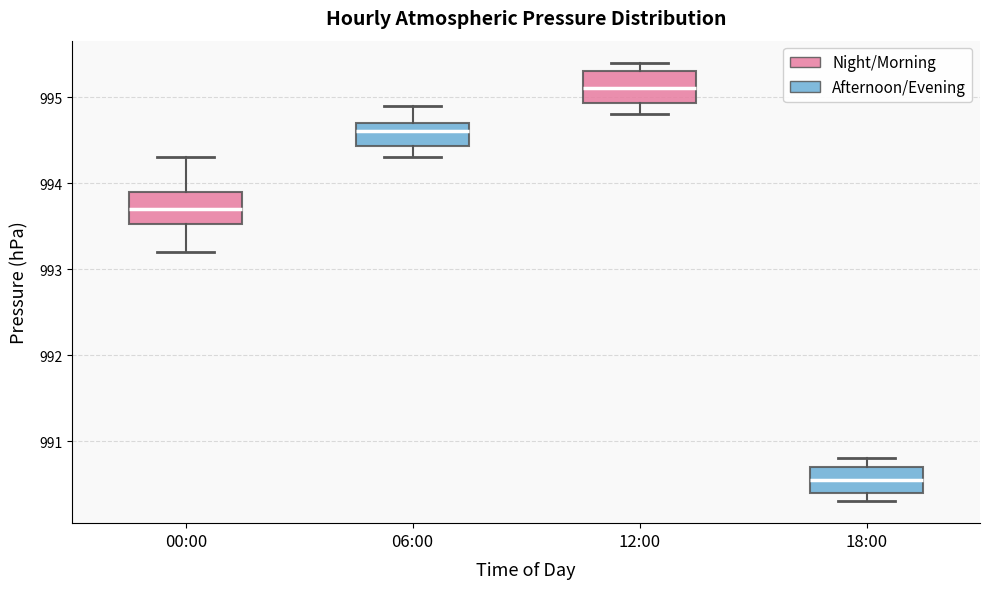

Reading left to right, transcribe this box plot: for each box, give where its median line is, the range the box spans, and where its two whiskers end, as read against the y-axis. The values are not printed on the chart, so give them approximately, as read against the axis.

00:00: median 993.7, box 993.5 to 993.9, whiskers 993.2 to 994.3
06:00: median 994.6, box 994.4 to 994.7, whiskers 994.3 to 994.9
12:00: median 995.1, box 994.9 to 995.3, whiskers 994.8 to 995.4
18:00: median 990.6, box 990.4 to 990.7, whiskers 990.3 to 990.8